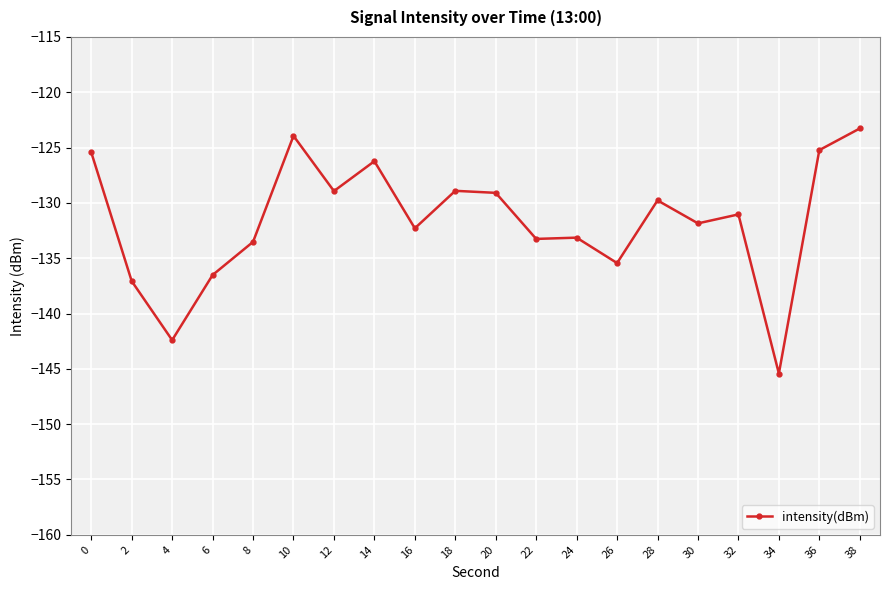

What is the approximate value at 4?

-142.4